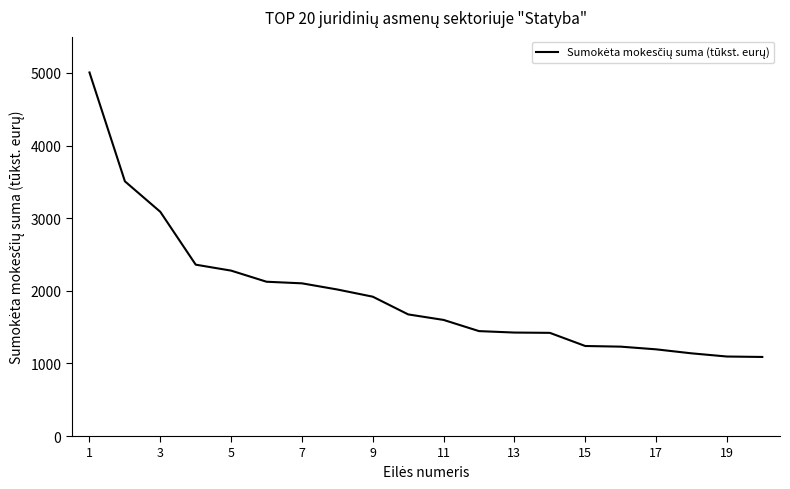

What is the difference between the maximum and minimum values?

3918